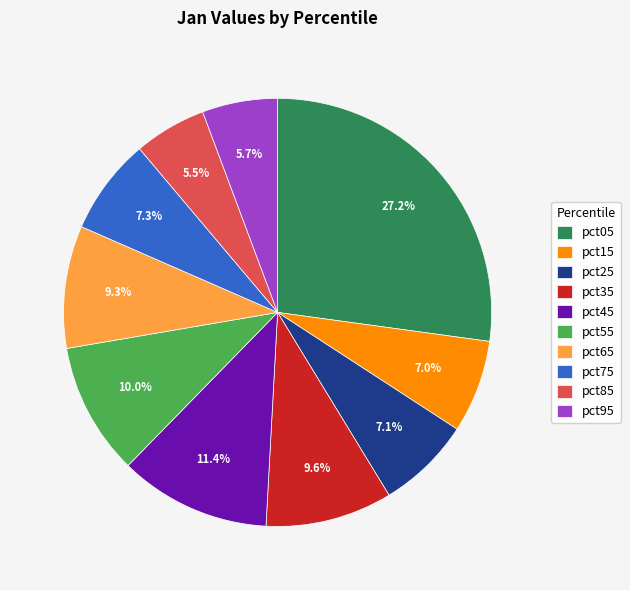

Is there a majority slice in this chart?

No